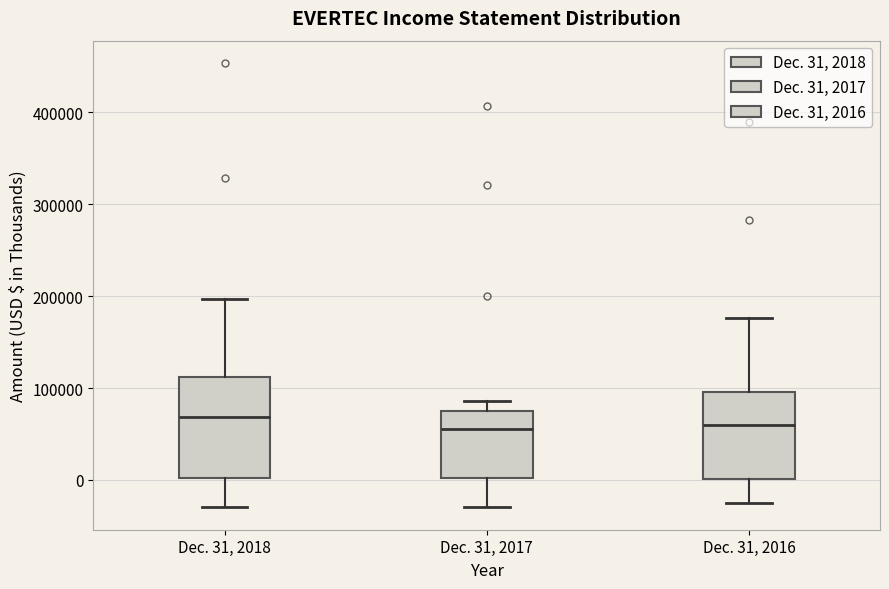

Comparing the boxes themselves (not the whiskers), which one is the tallest?

Dec. 31, 2018